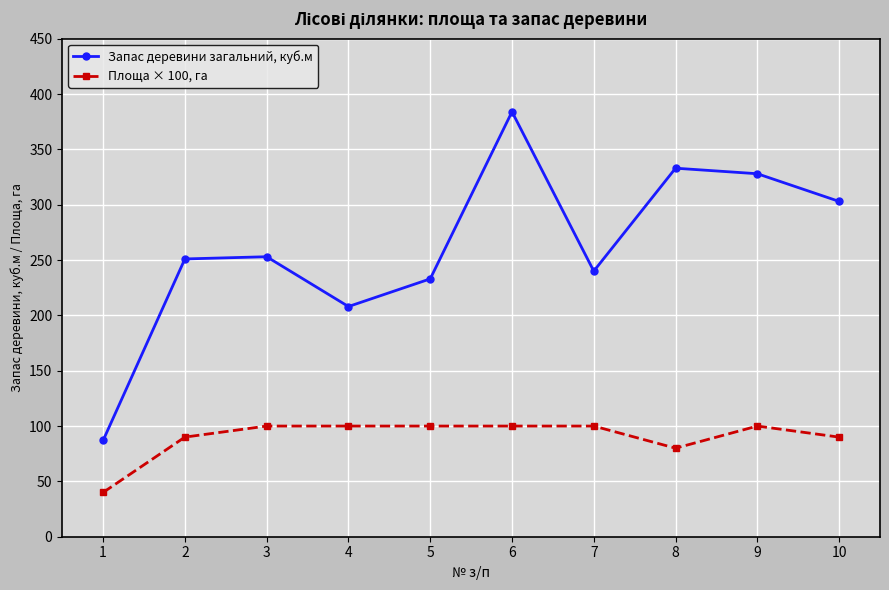

Reading left to right, extract all data points from this chart.

Запас деревини загальний, куб.м: 87	251	253	208	233	384	240	333	328	303
Площа × 100, га: 40	90	100	100	100	100	100	80	100	90